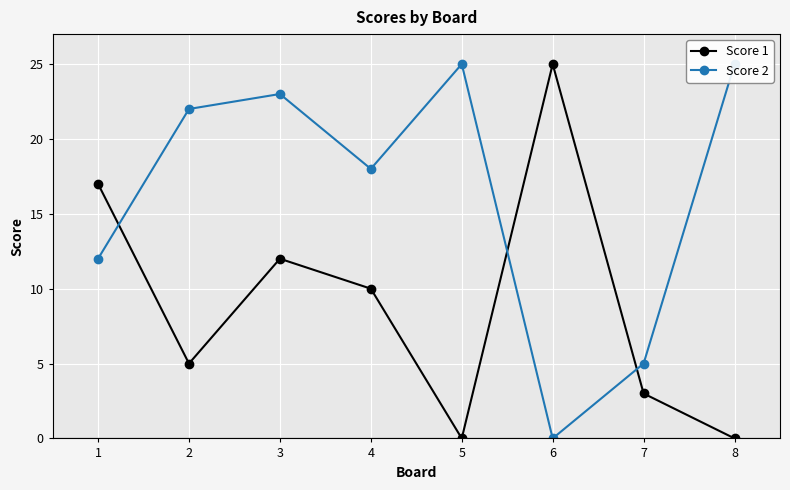

At which category does the chart reach its peak across all series?

6